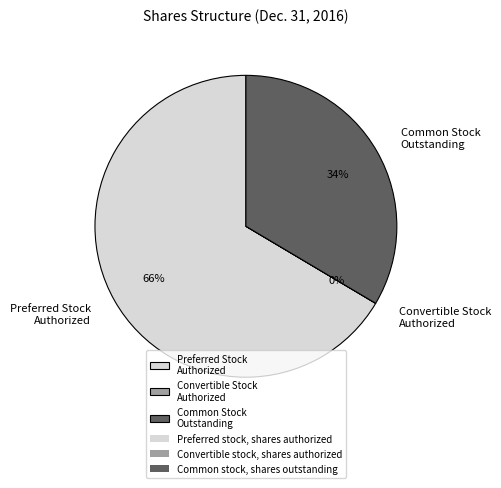

Which category accounts for the majority?

Preferred Stock Authorized